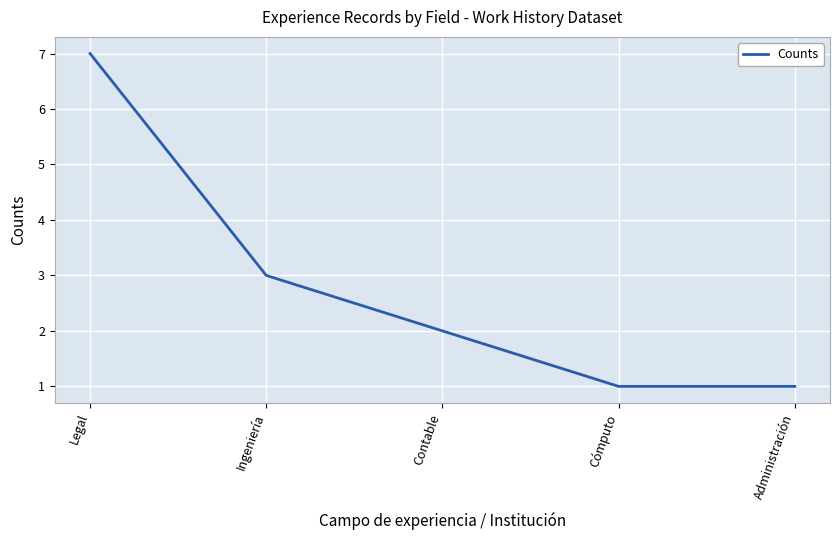

Which has a higher value, Contable or Ingeniería?

Ingeniería